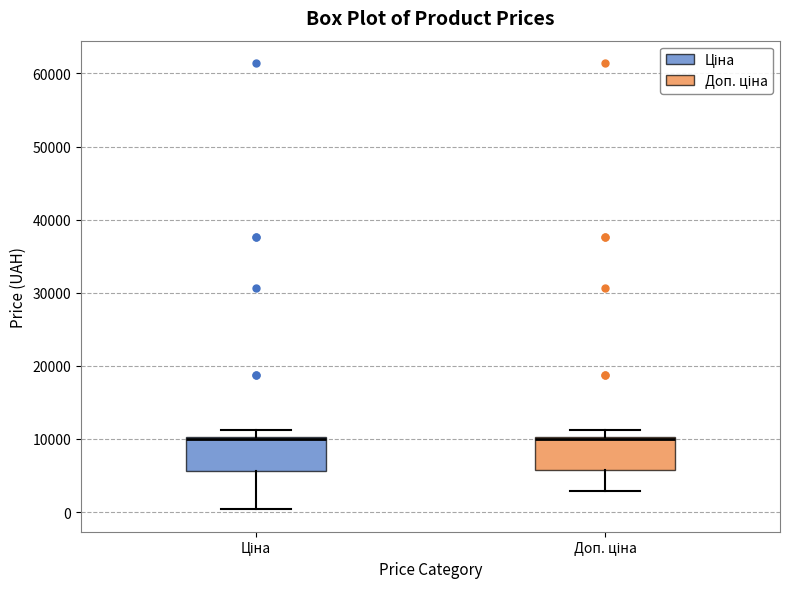

Reading left to right, transcribe this box plot: for each box, give where its median line is, the range the box spans, and where its two whiskers end, as read against the y-axis. The values are not printed on the chart, so give them approximately, as read against the axis.

Ціна: median 10000 (just below the box's upper edge), box 6000 to 10000, whiskers 0 to 11000
Доп. ціна: median 10000 (just below the box's upper edge), box 6000 to 10000, whiskers 3000 to 11000